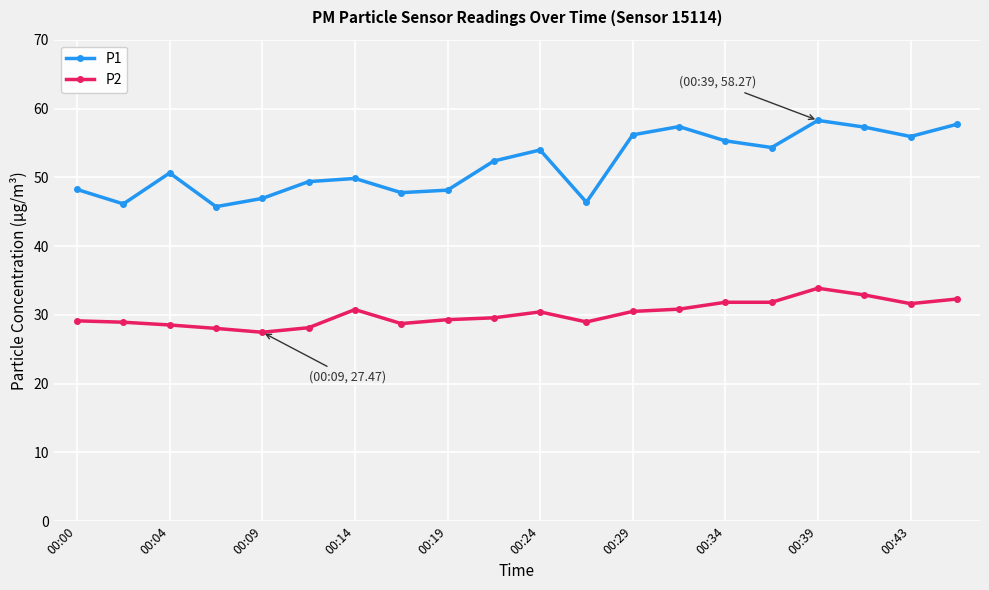

True or false: P1 has more than 0 interior local peaks.

True